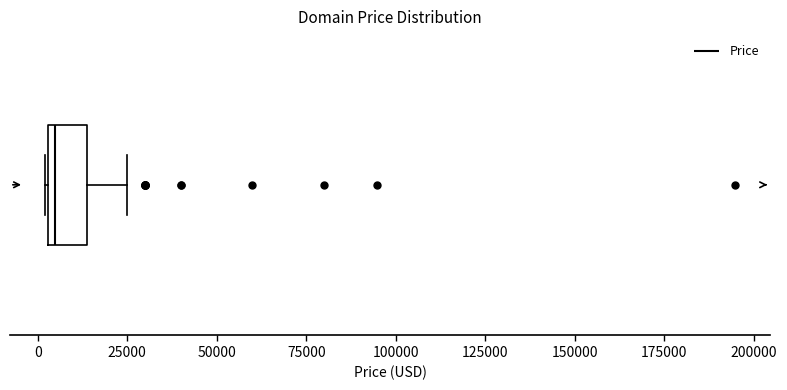

Read this box plot against the x-axis: the position of the median line, the range covered by the box, and the ends of both whiskers. The values are not printed on the chart, so give them approximately, as read against the axis.

median 5000 (just right of the box's left edge), box 5000 to 15000, whiskers 0 to 25000